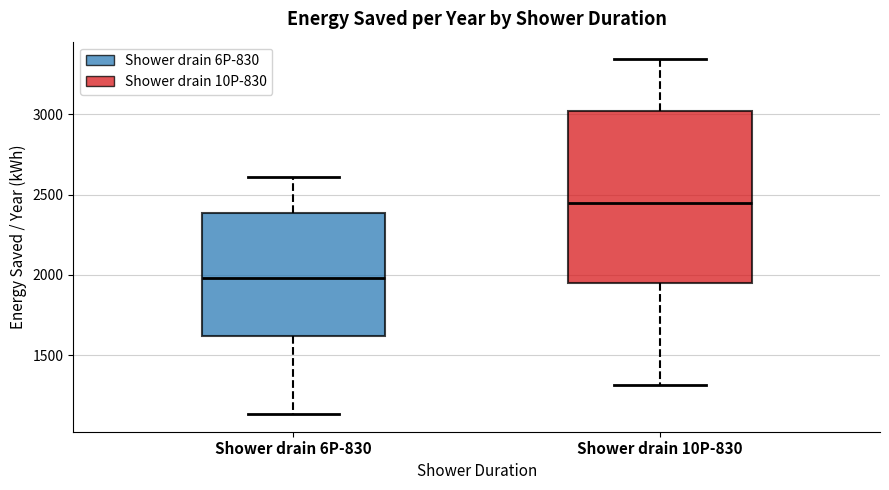

Reading left to right, read every box against the y-axis: the position of its median line, the range the box covers, and the ends of its whiskers. The values are not printed on the chart, so give them approximately, as read against the axis.

Shower drain 6P-830: median 2000, box 1600 to 2400, whiskers 1150 to 2600
Shower drain 10P-830: median 2450, box 1950 to 3000, whiskers 1300 to 3350